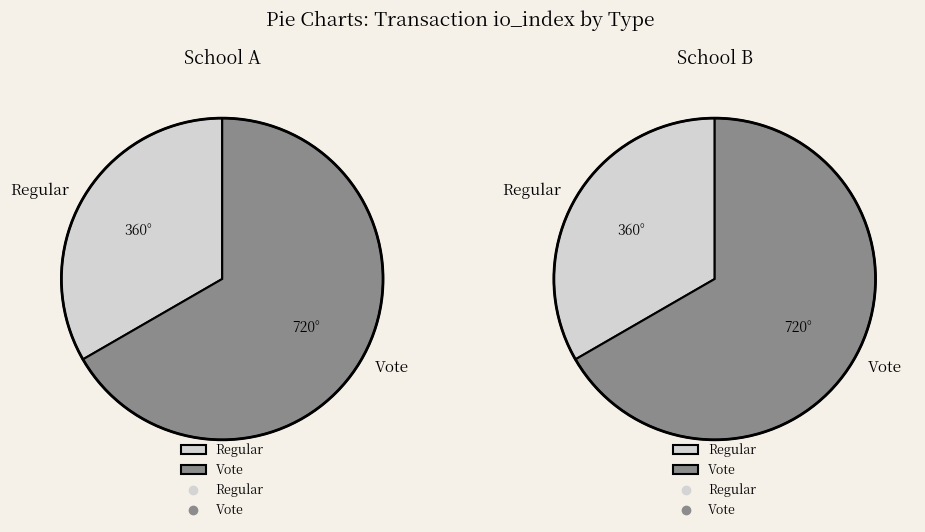

Which slice is the largest?

Vote